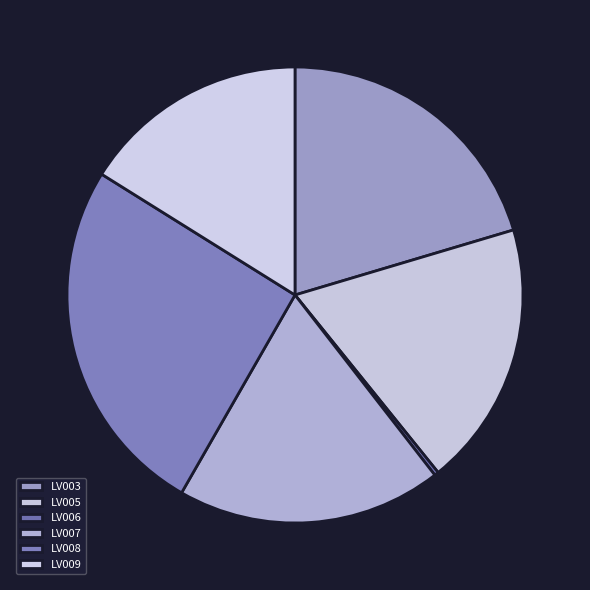

To the nearest percent, what percentage of the pie is LV007?

19%